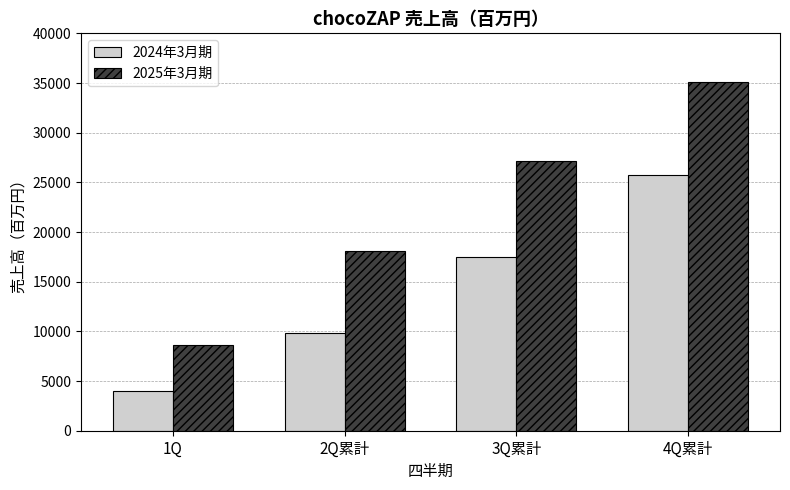

Are the bars horizontal?

No